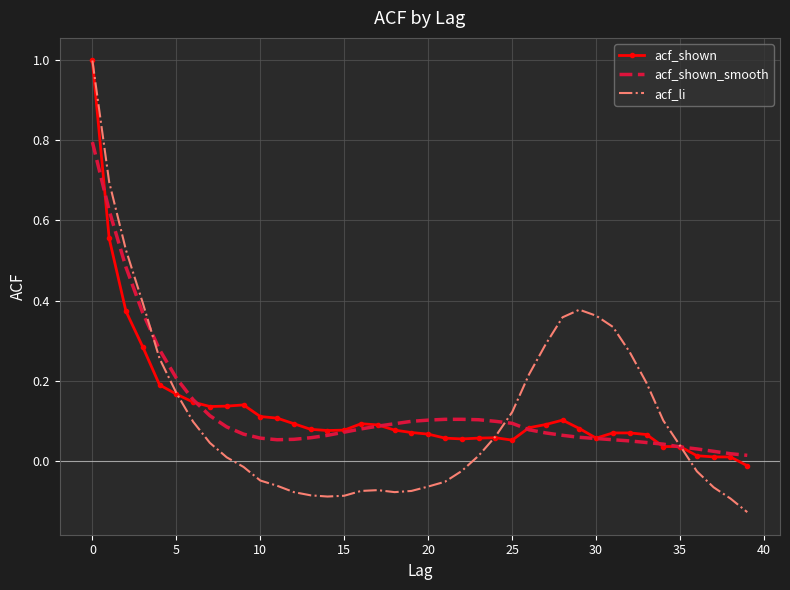

Which series has the widest spread of values?

acf_li